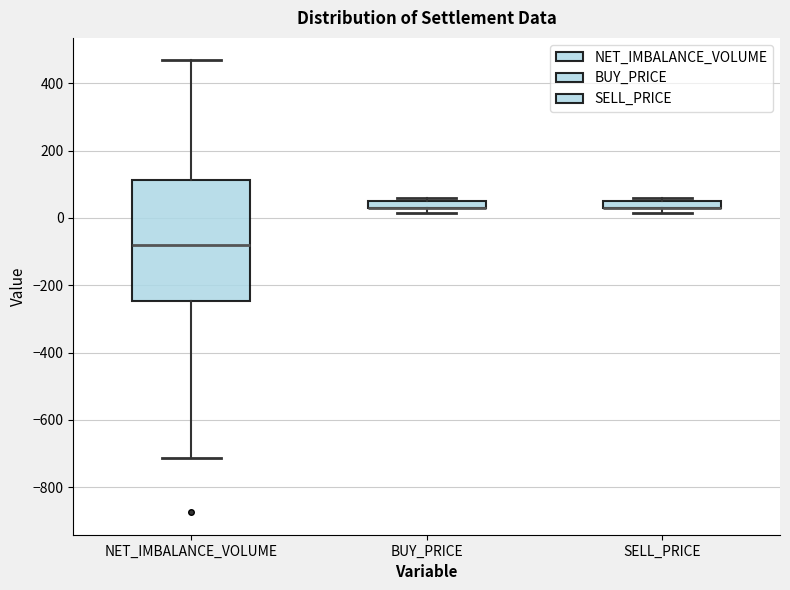

Where does the upper whisker of the box for NET_IMBALANCE_VOLUME end on the y-axis? The values are not printed on the chart, so give them approximately, as read against the axis.

460